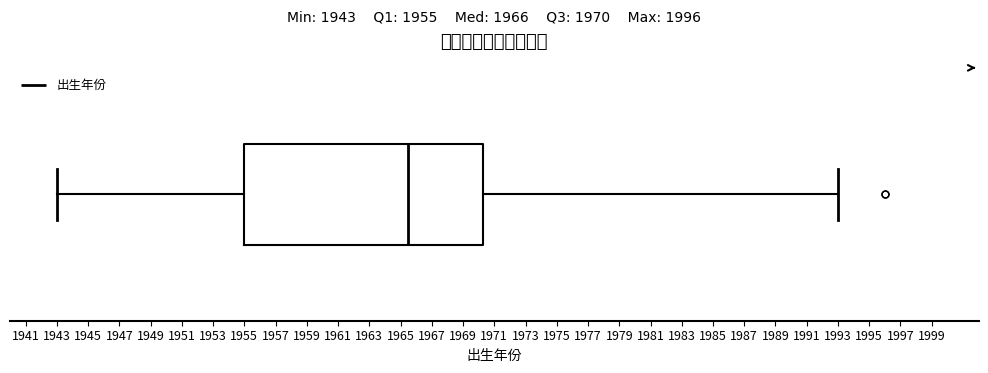

Where is the right edge of the box on the x-axis? The values are not printed on the chart, so give them approximately, as read against the axis.

1970.2